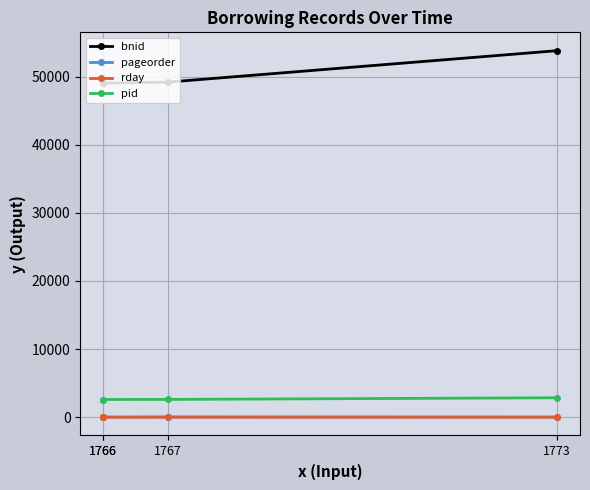

Which series has the largest range (max minus min)?

bnid